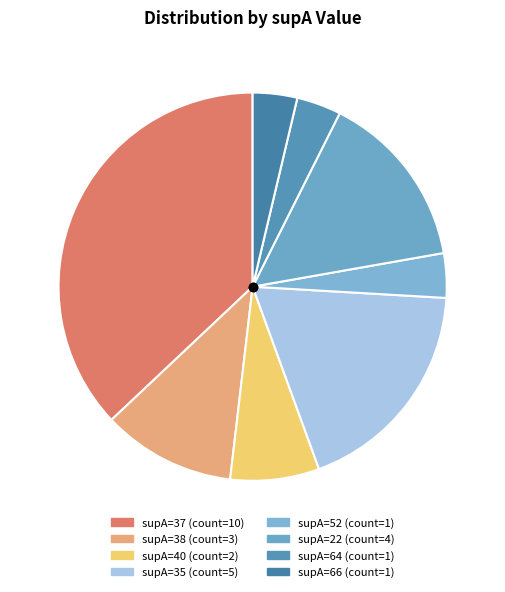

Is there any slice that represents more than half of the pie?

No